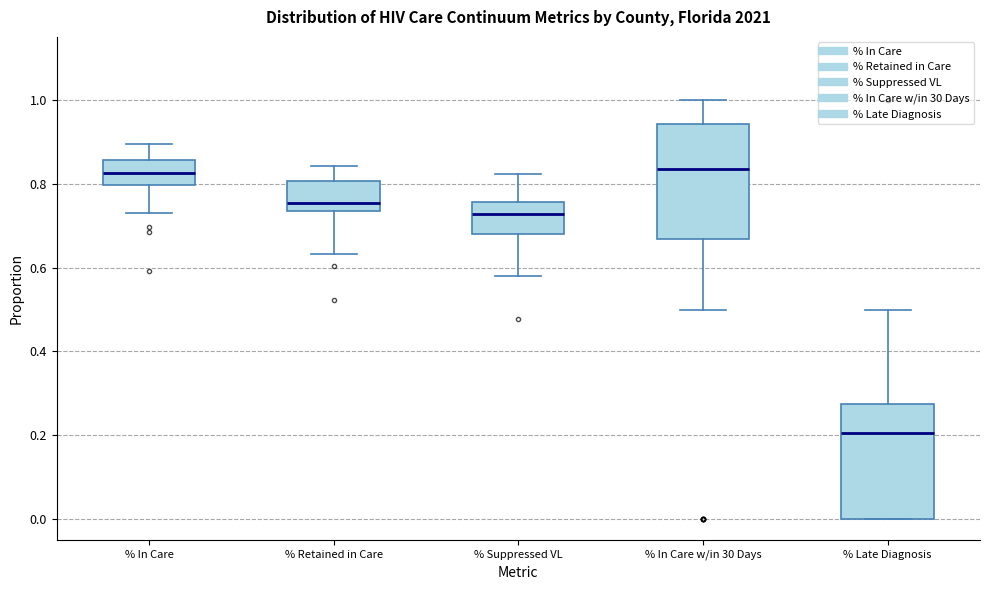

Reading left to right, transcribe this box plot: for each box, give where its median line is, the range the box spans, and where its two whiskers end, as read against the y-axis. The values are not printed on the chart, so give them approximately, as read against the axis.

% In Care: median 0.82, box 0.80 to 0.86, whiskers 0.74 to 0.90
% Retained in Care: median 0.76, box 0.74 to 0.80, whiskers 0.64 to 0.84
% Suppressed VL: median 0.72, box 0.68 to 0.76, whiskers 0.58 to 0.82
% In Care w/in 30 Days: median 0.84, box 0.66 to 0.94, whiskers 0.50 to 1.00
% Late Diagnosis: median 0.20, box 0.00 to 0.28, whiskers 0.00 to 0.50